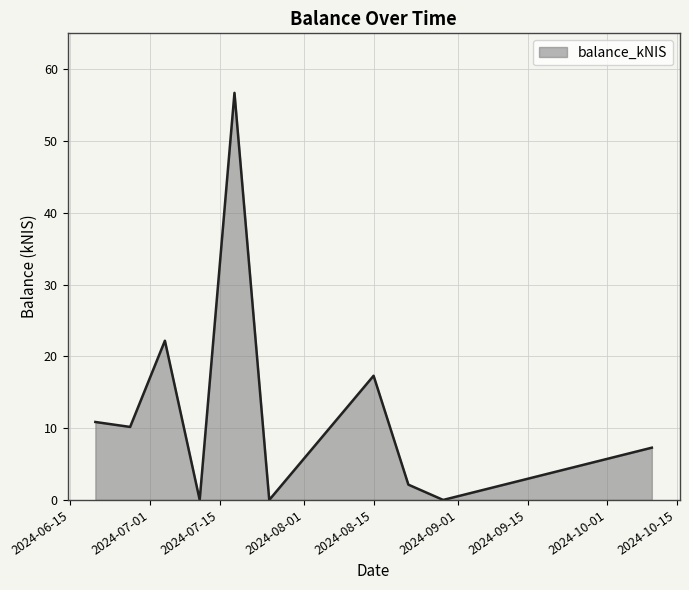

How many distinct data groups are displayed?

1